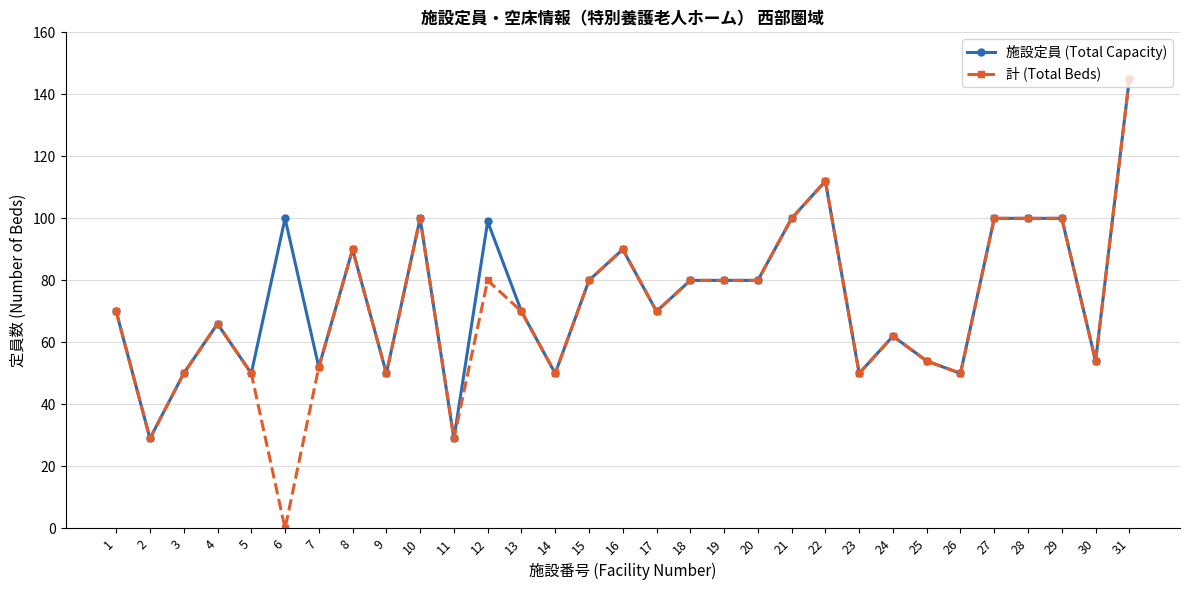

True or false: 施設定員 (Total Capacity) has a value of 80 at 20.

True